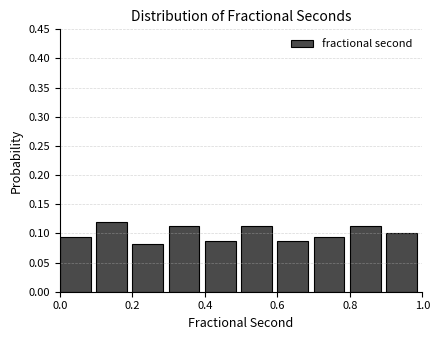

What is the height of the bar covering 0.2 to 0.3 on the x-axis? The values are not printed on the chart, so give them approximately, as read against the axis.

0.080